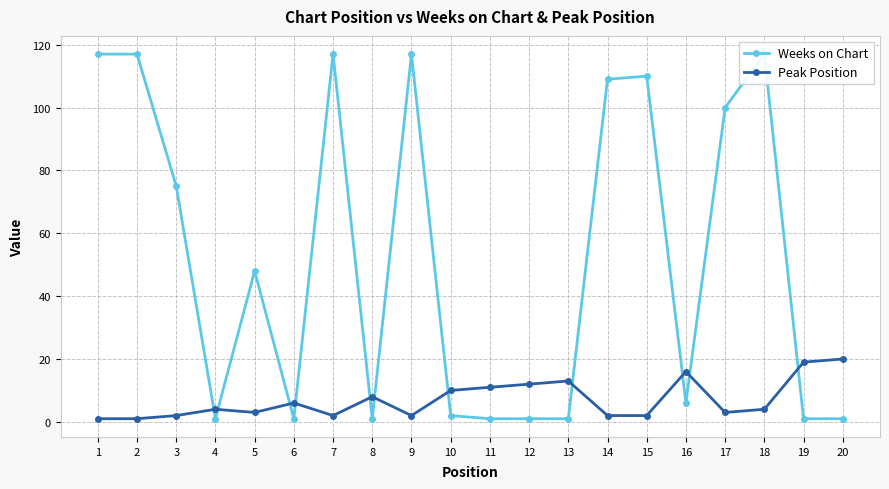

List the labels in order of Weeks on Chart value, largest first.

1, 2, 7, 9, 18, 15, 14, 17, 3, 5, 16, 10, 4, 6, 8, 11, 12, 13, 19, 20